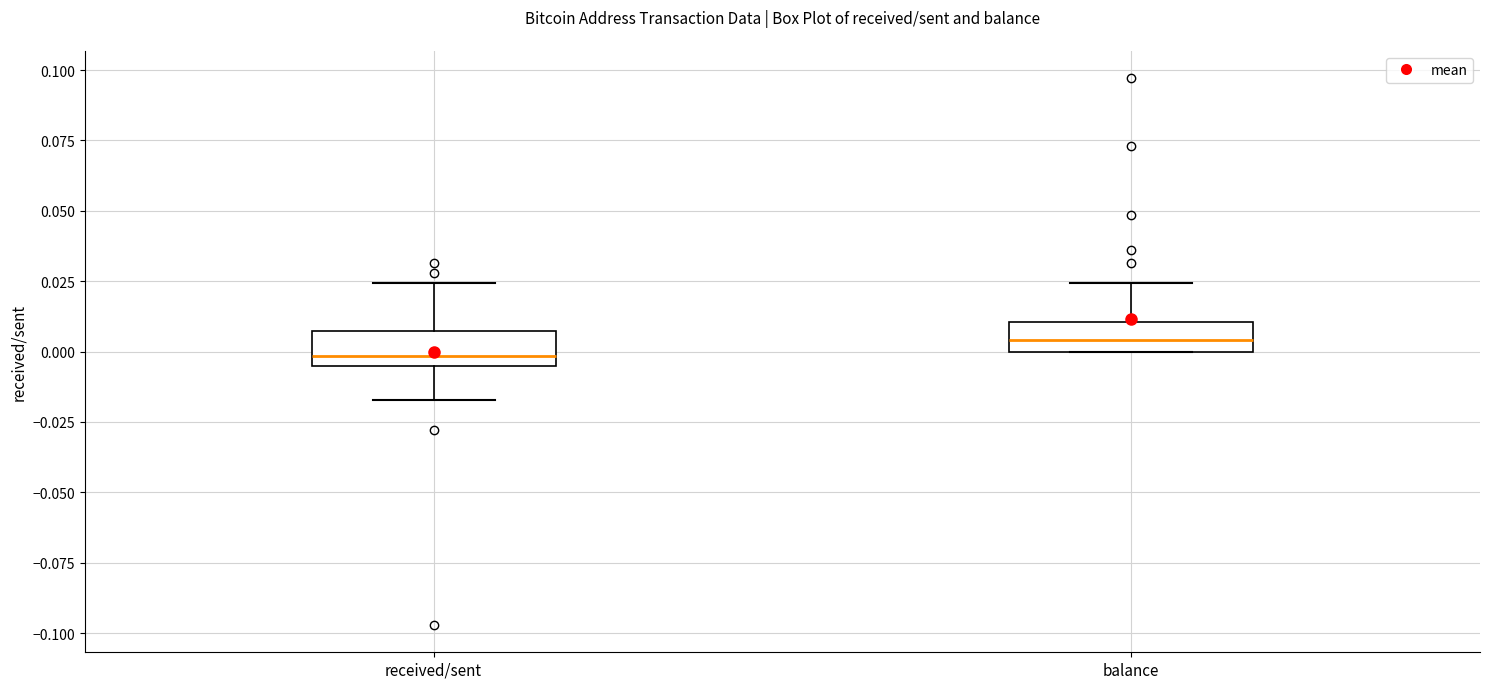

Reading left to right, read every box against the y-axis: the position of its median line, the range the box covers, and the ends of its whiskers. The values are not printed on the chart, so give them approximately, as read against the axis.

received/sent: median 0.000, box -0.005 to 0.005, whiskers -0.015 to 0.025
balance: median 0.005, box 0.000 to 0.010, whiskers 0.000 to 0.025